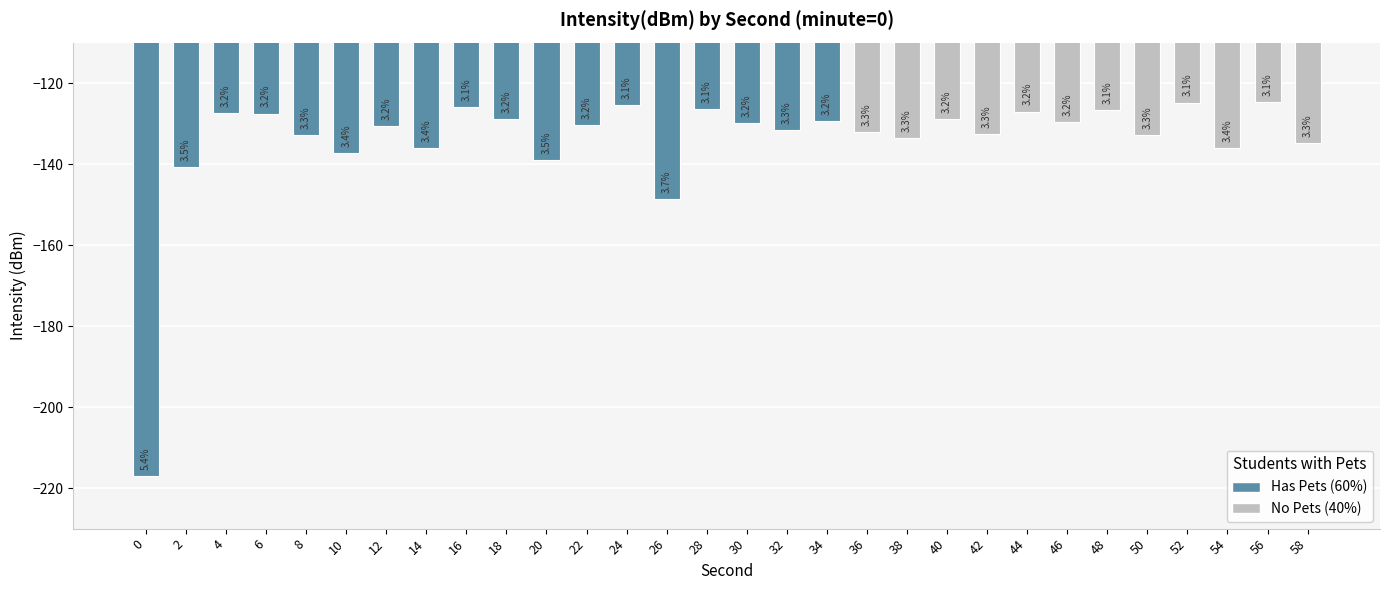

How many bars are there in total?

30